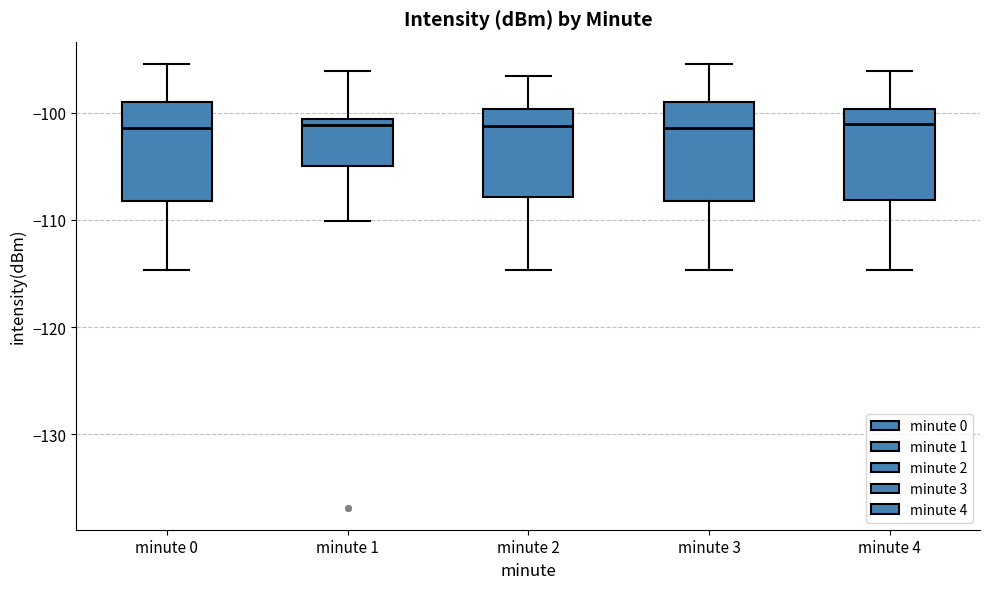

Where does the upper whisker of the box for minute 2 end on the y-axis? The values are not printed on the chart, so give them approximately, as read against the axis.

-97